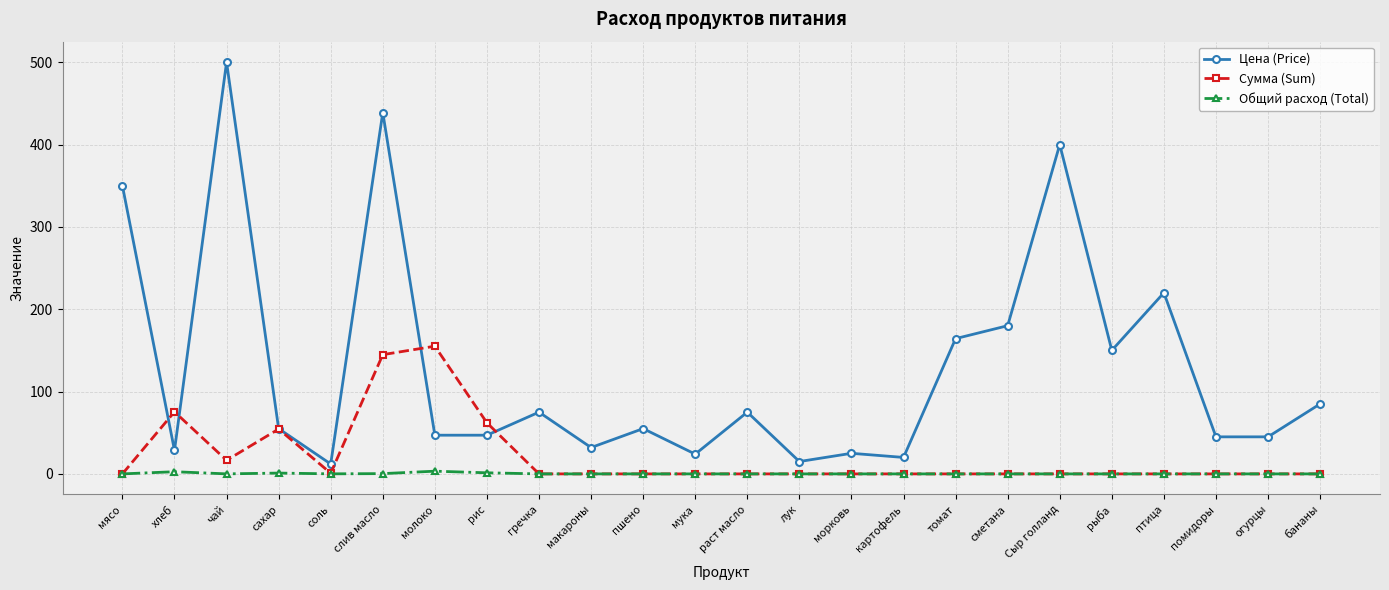

Is the value of Цена (Price) at Сыр голланд greater than the value of Сумма (Sum) at пшено?

Yes